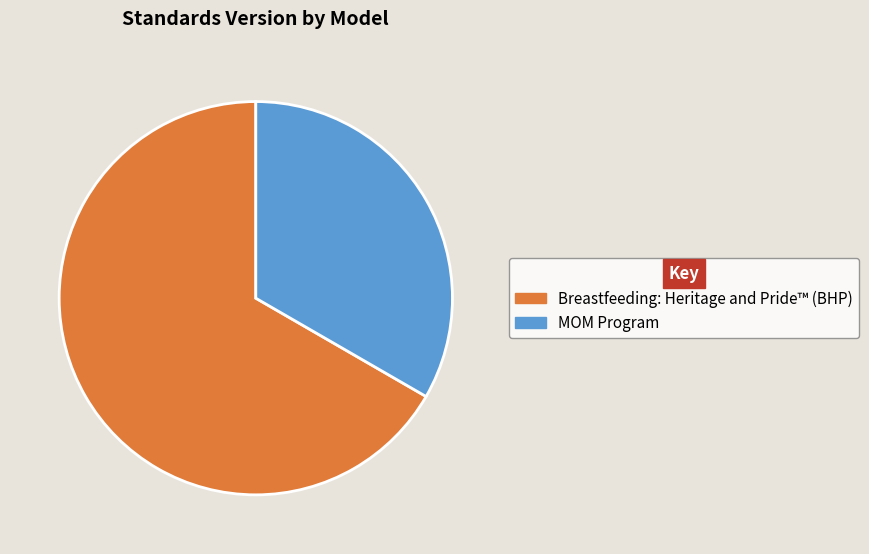

The Breastfeeding: Heritage and Pride™ (BHP) slice represents 67% of the pie. True or false?

True